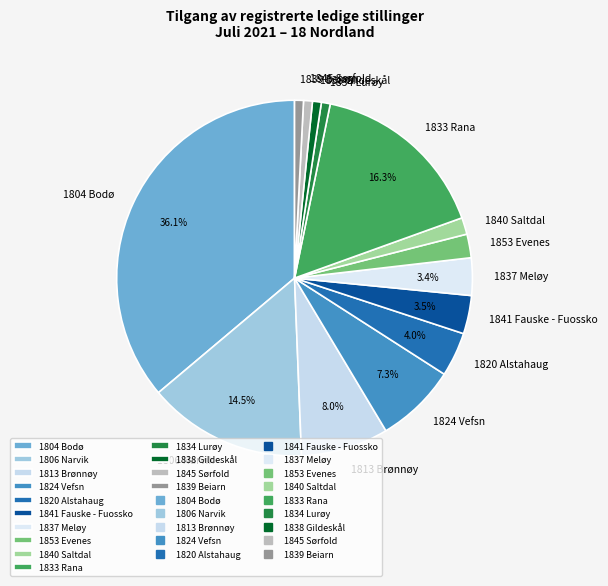

Is there any slice that represents more than half of the pie?

No